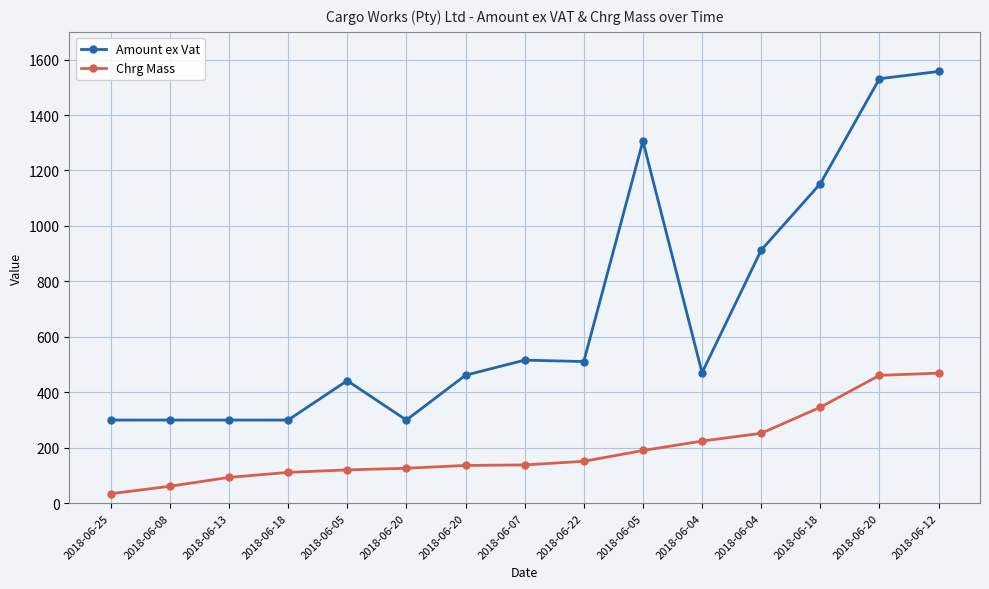

The value of Amount ex Vat at 2018-06-18 is 299.8. True or false?

True